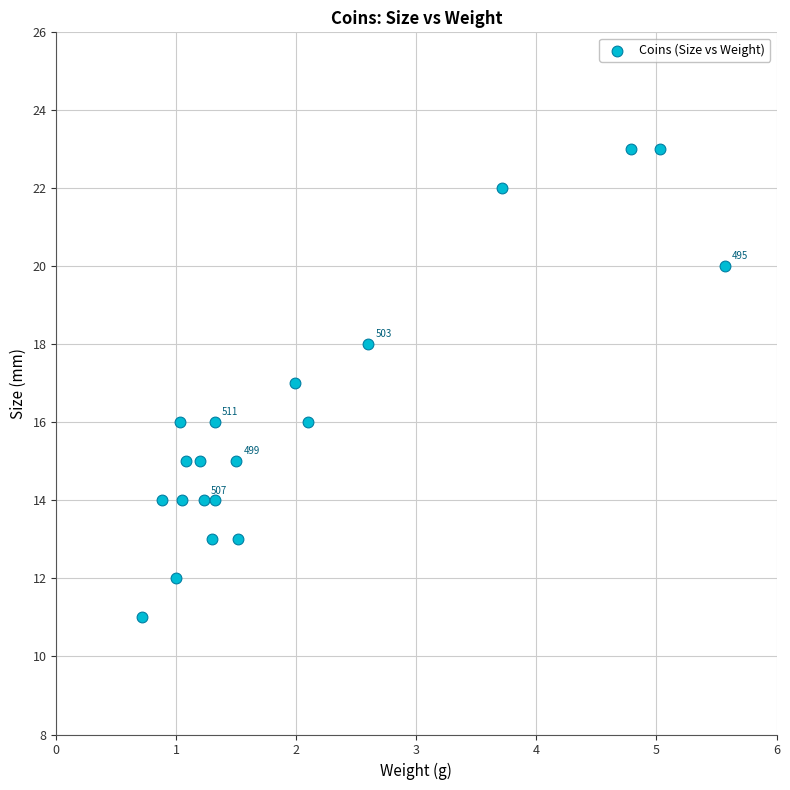

What is the range of Y values (max minus min)?

12